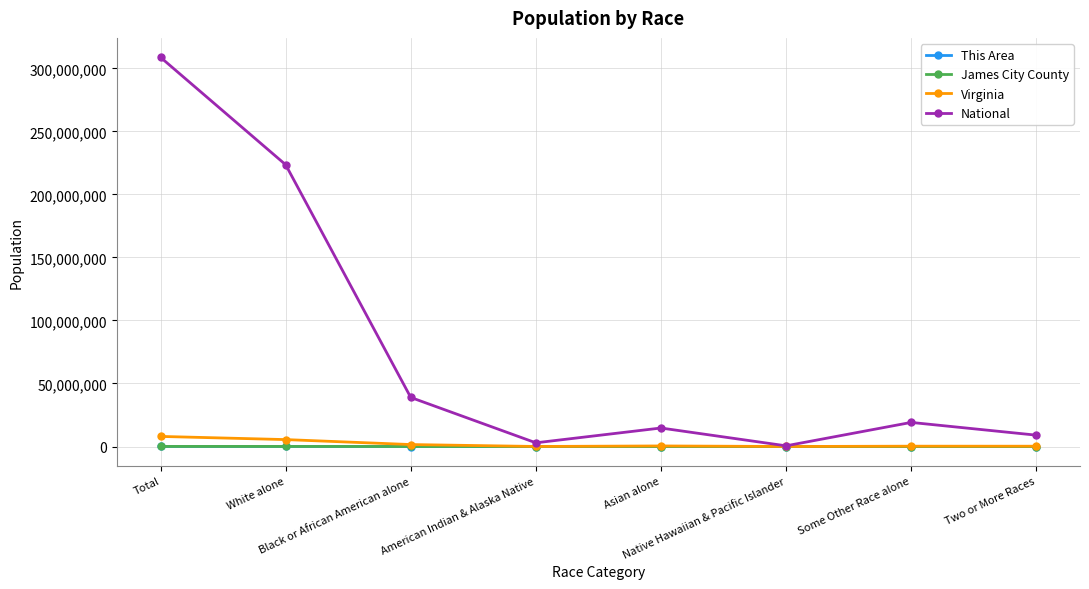

What is the average value of the James City County series?

16752